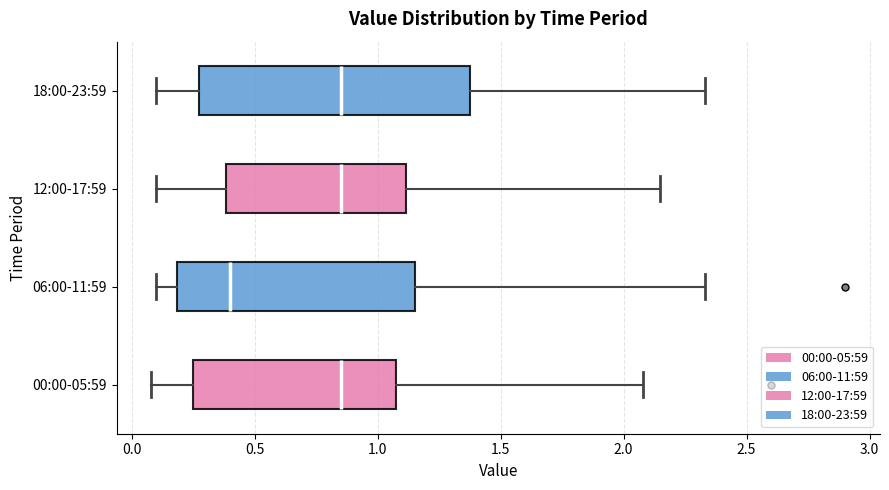

Where is the right edge of the box for 18:00-23:59 on the x-axis? The values are not printed on the chart, so give them approximately, as read against the axis.

1.40